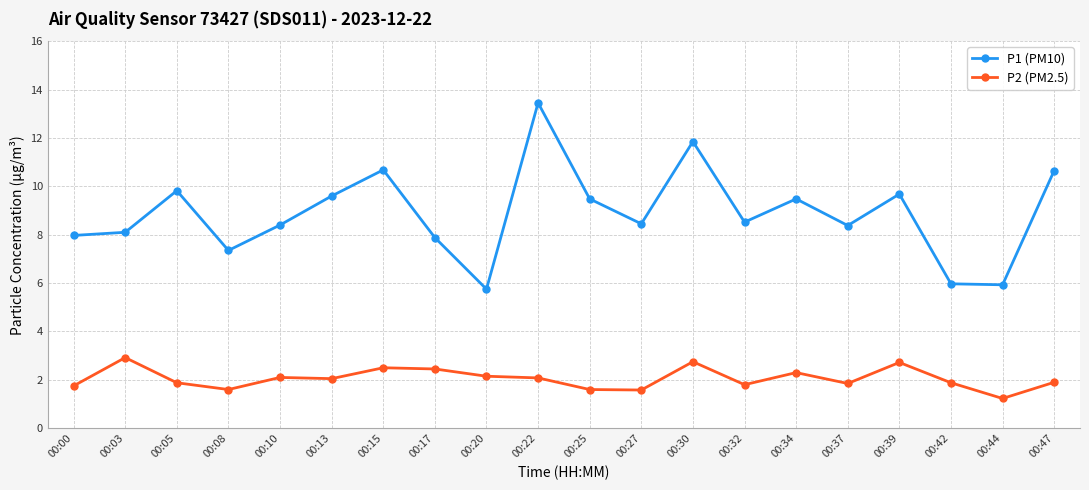

How many interior local valleys does the P2 (PM2.5) series have?

6